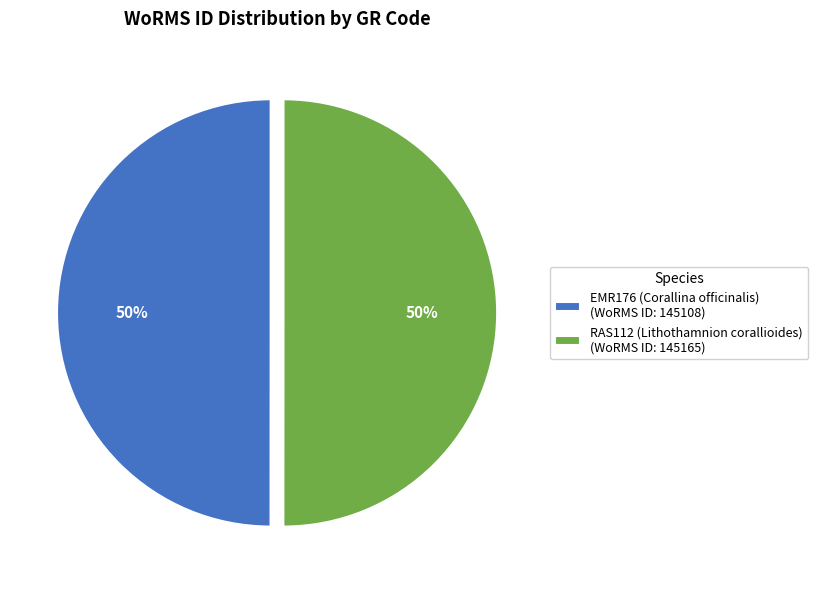

Do EMR176 (Corallina officinalis) (WoRMS ID: 145108) and RAS112 (Lithothamnion corallioides) (WoRMS ID: 145165) together represent more than half of the pie?

Yes